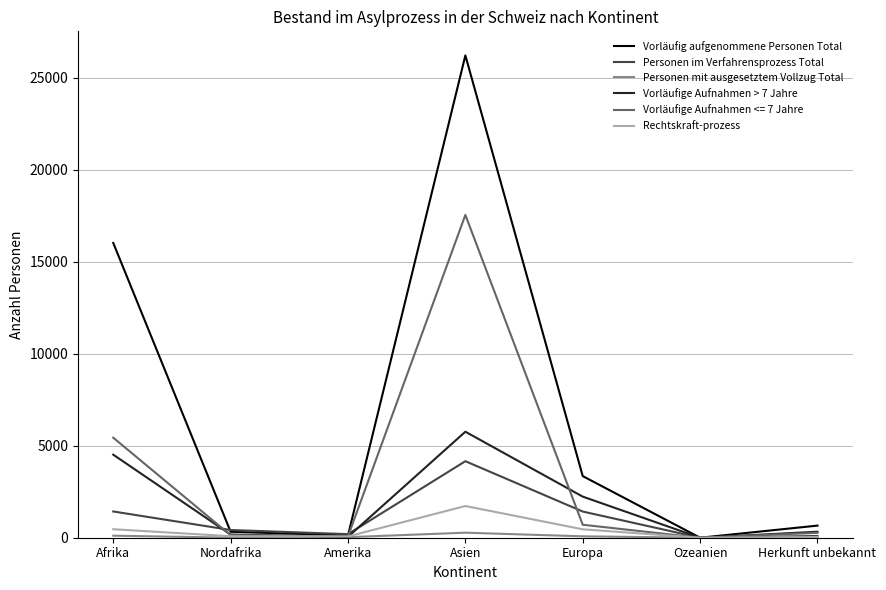

True or false: Vorläufig aufgenommene Personen Total has a value of 26199 at Asien.

True